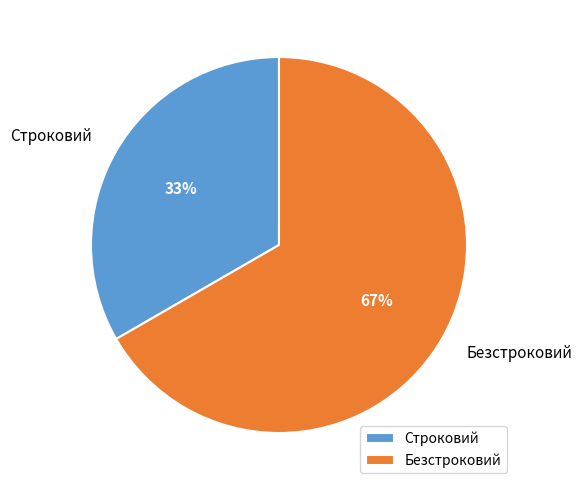

What percentage is the Строковий slice, to the nearest percent?

33%